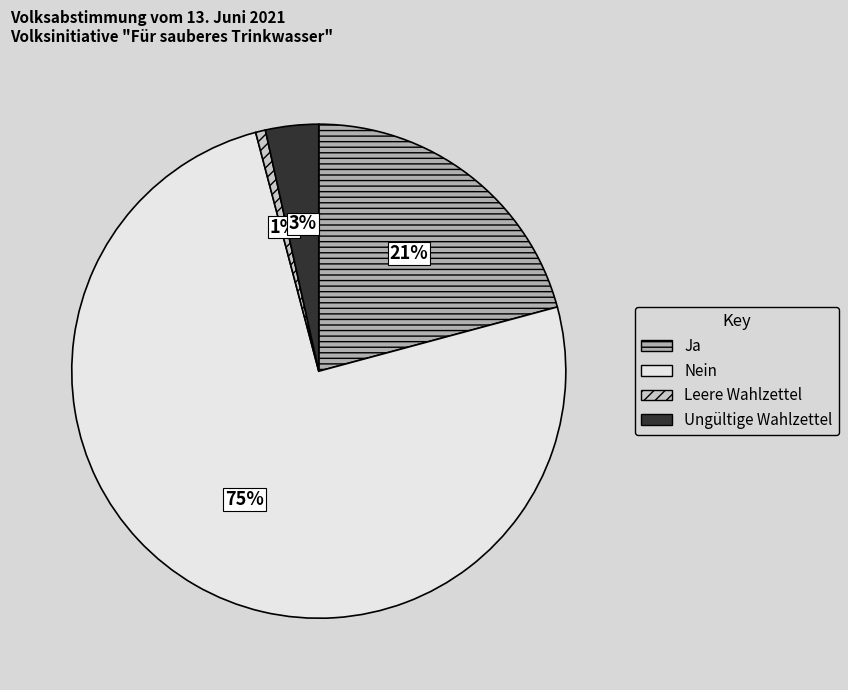

How many segments does this pie chart have?

4